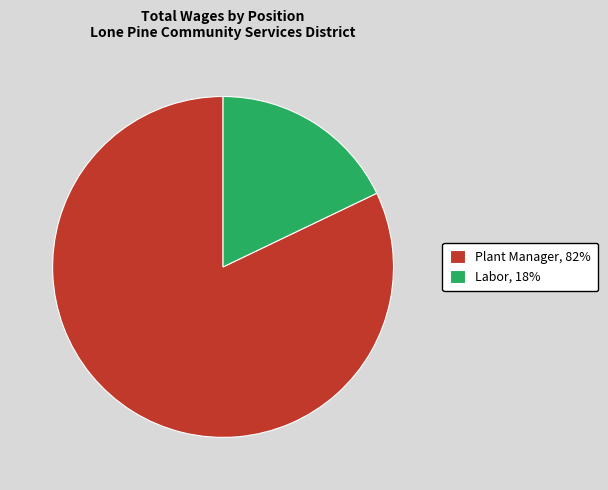

Is it true that Labor is 33% of the pie?

False